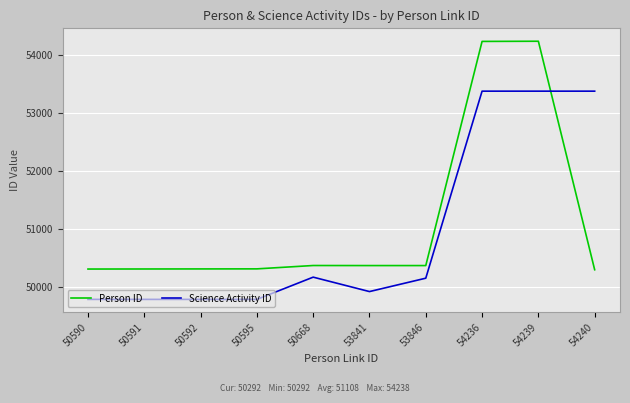

What is the maximum value shown in the chart?

54238